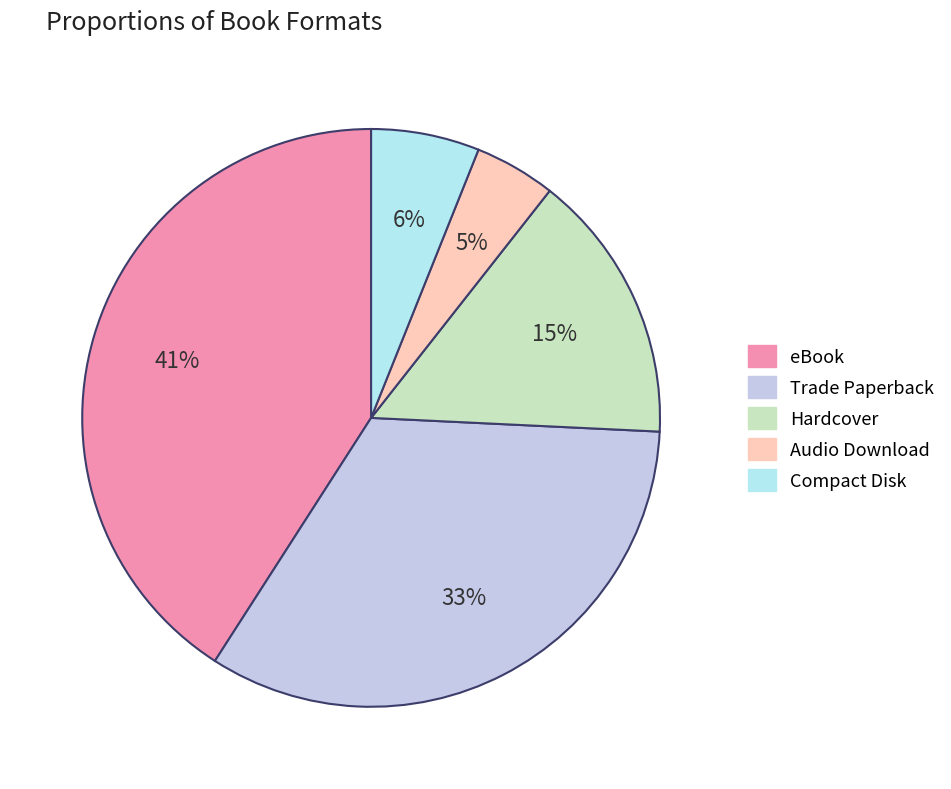

How many slices are in this pie chart?

5